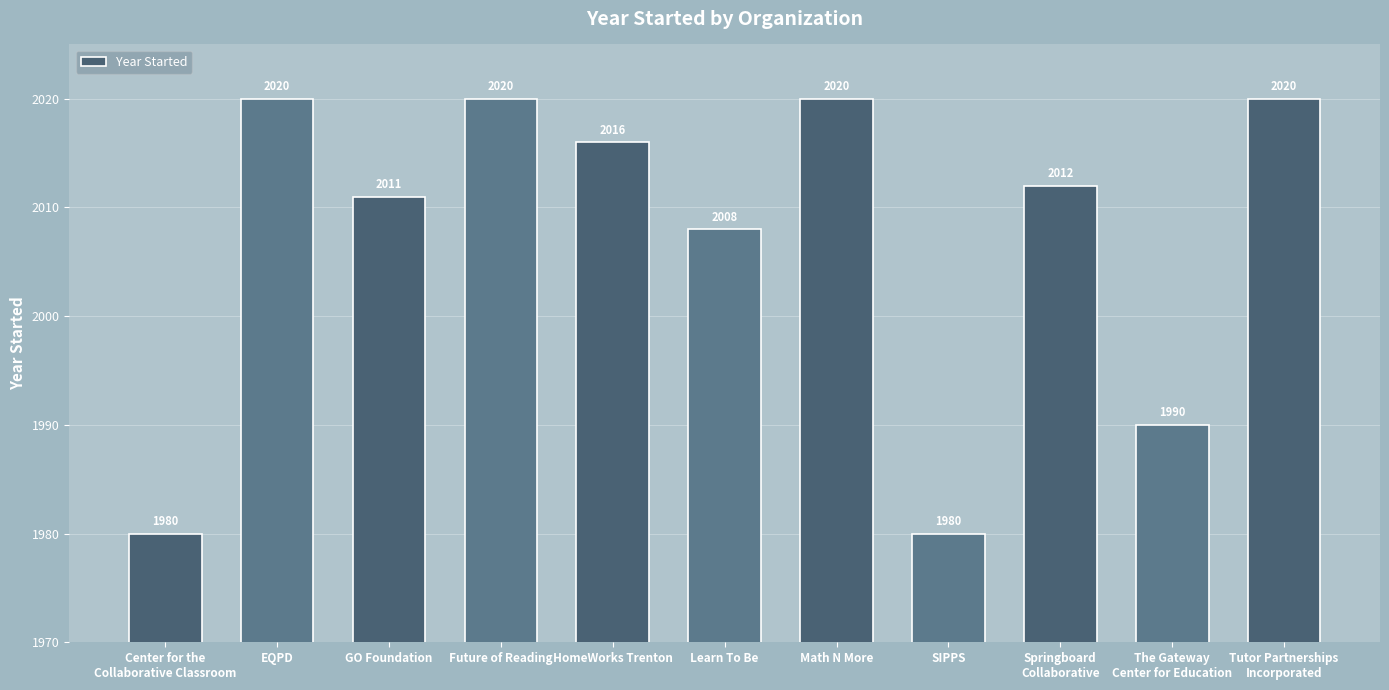

The value at SIPPS is 3022. True or false?

False